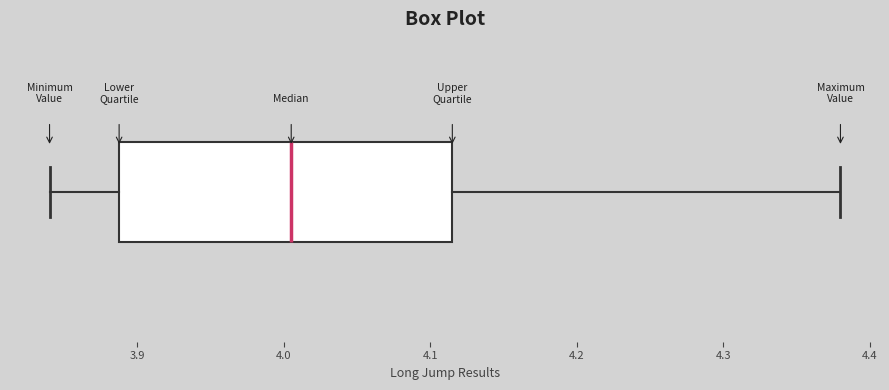

Transcribe this box plot: give where the median line is, the range the box spans, and where the two whiskers end, as read against the x-axis. The values are not printed on the chart, so give them approximately, as read against the axis.

median 4.01, box 3.89 to 4.12, whiskers 3.84 to 4.38